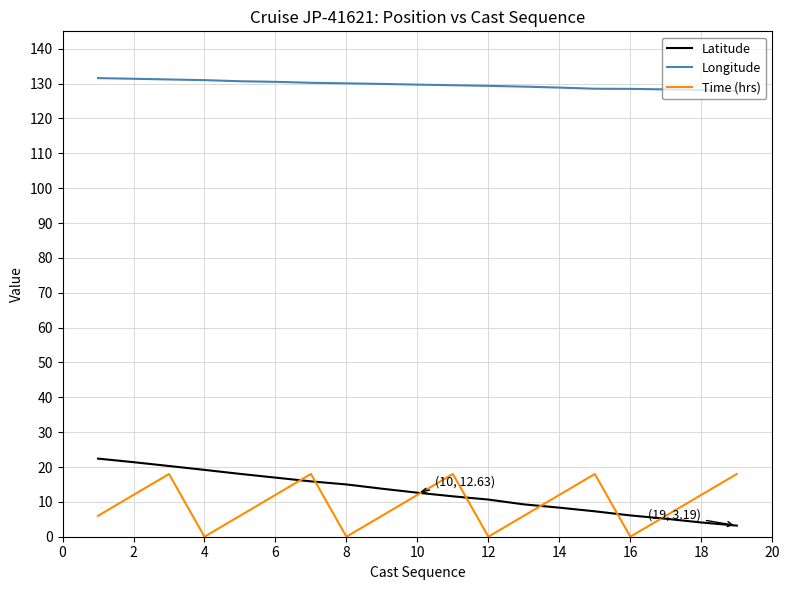

What is the minimum value for Longitude?

127.8